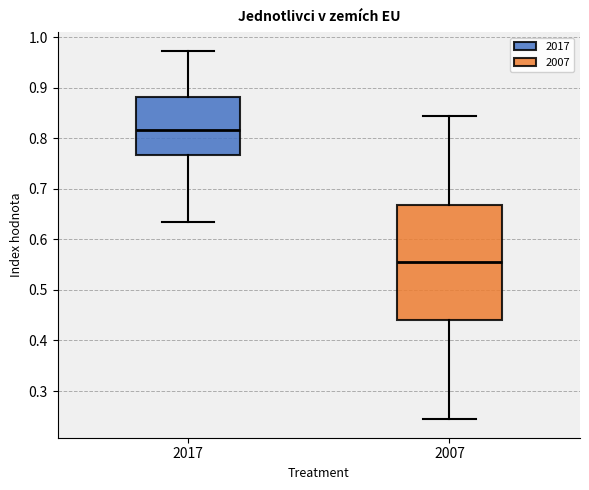

Where is the upper edge of the box at x = 2007 on the y-axis? The values are not printed on the chart, so give them approximately, as read against the axis.

0.67